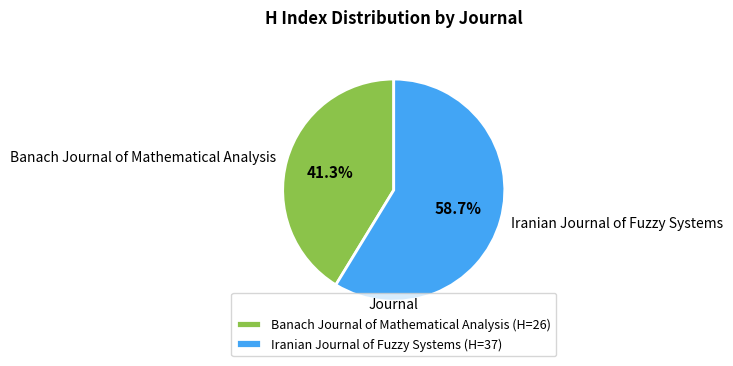

How many slices are in this pie chart?

2